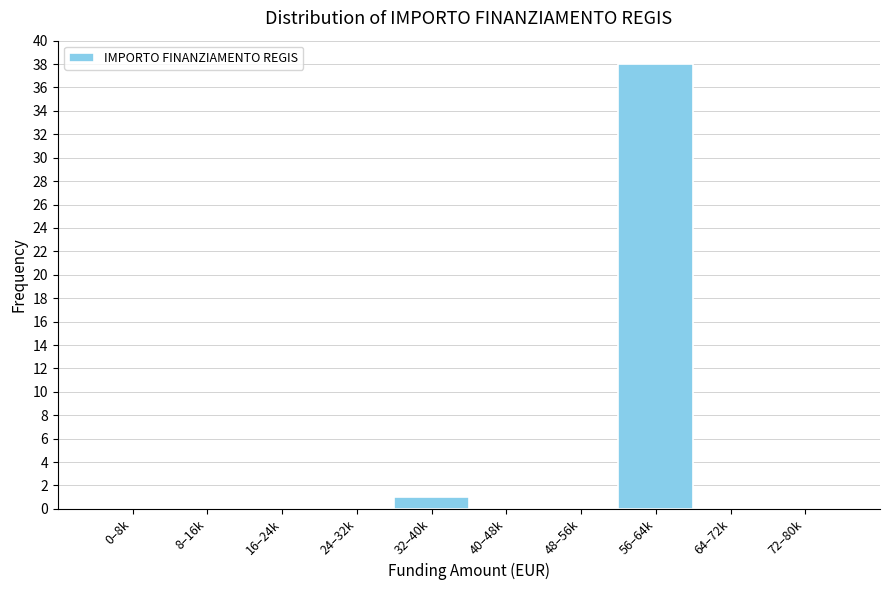

Reading right to left, transcribe all the data shown in this chart.

72–80k=0	64–72k=0	56–64k=38	48–56k=0	40–48k=0	32–40k=1	24–32k=0	16–24k=0	8–16k=0	0–8k=0